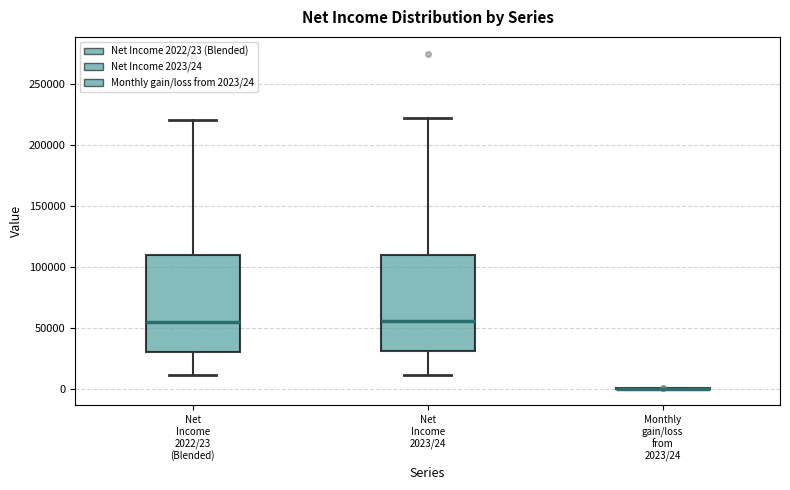

Where does the lower whisker of the box for Net Income 2023/24 end on the y-axis? The values are not printed on the chart, so give them approximately, as read against the axis.

10000